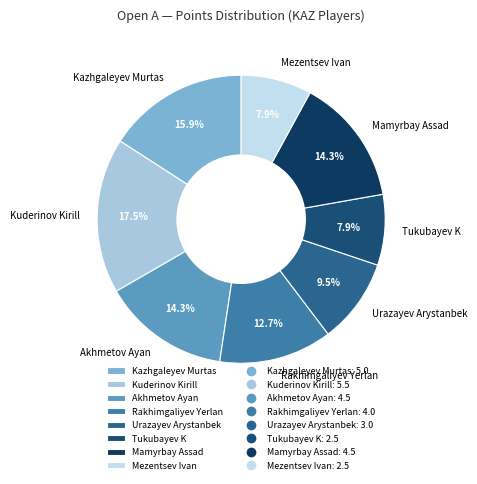

To the nearest percent, what is the average slice percentage?

12%